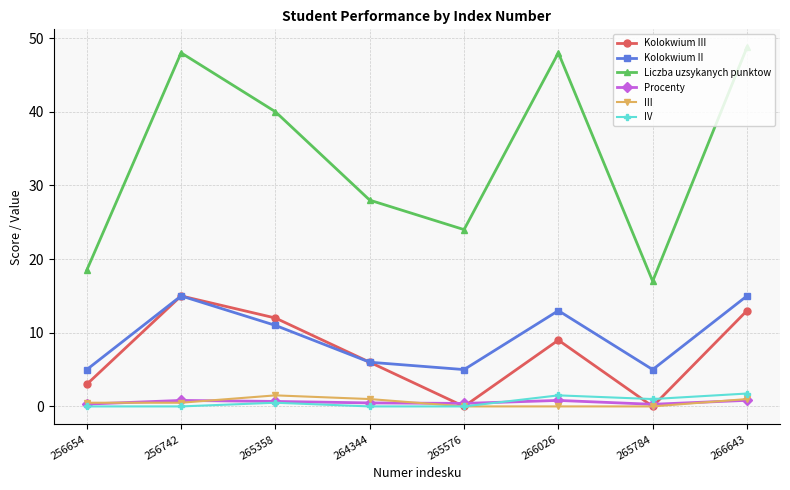

Between 256742 and 265784, which series saw the biggest shift?

Liczba uzsykanych punktow